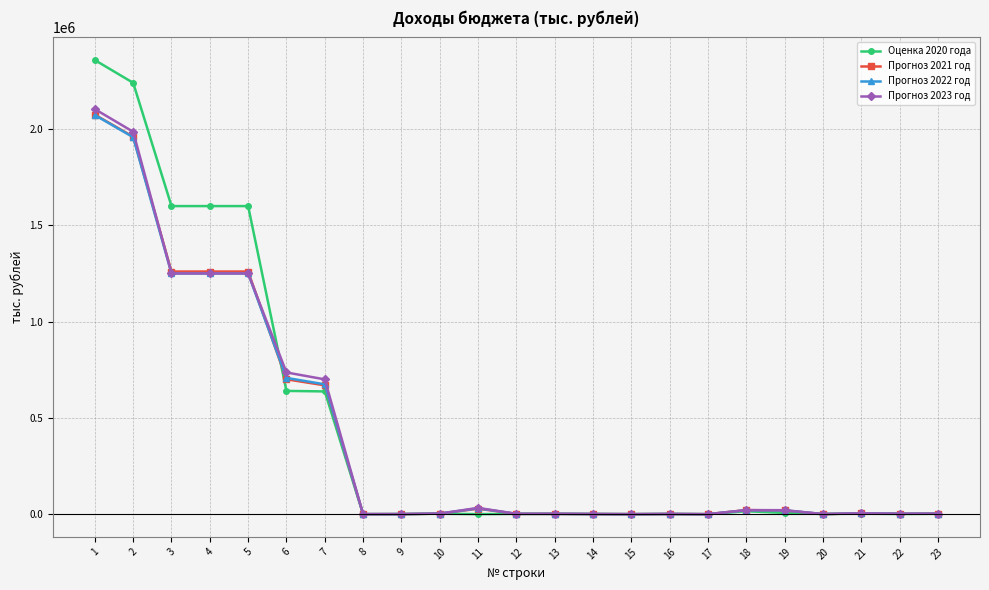

What is the average value of the Прогноз 2023 год series?

407263.6